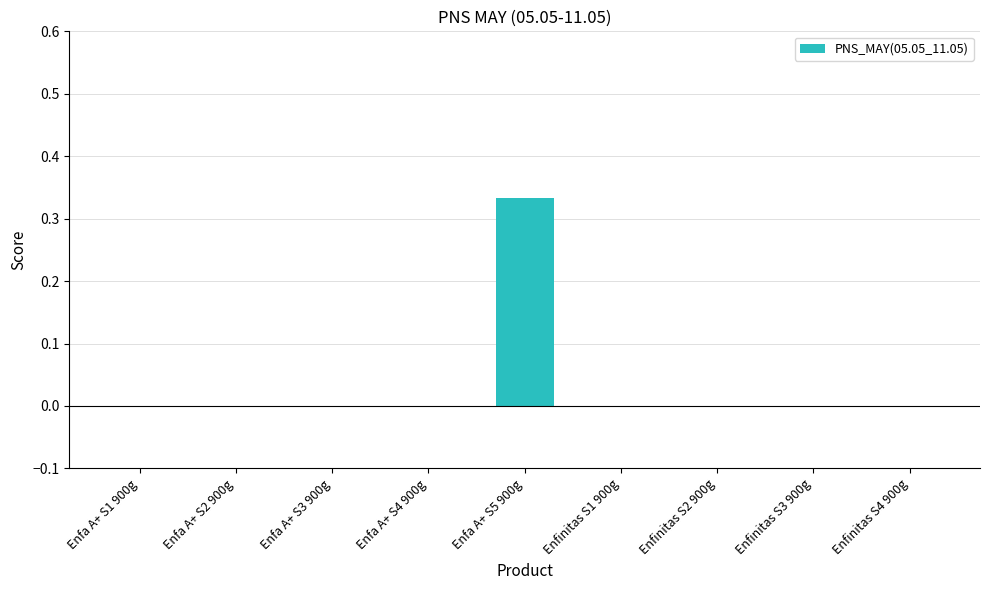

Count the number of categories in the chart.

9